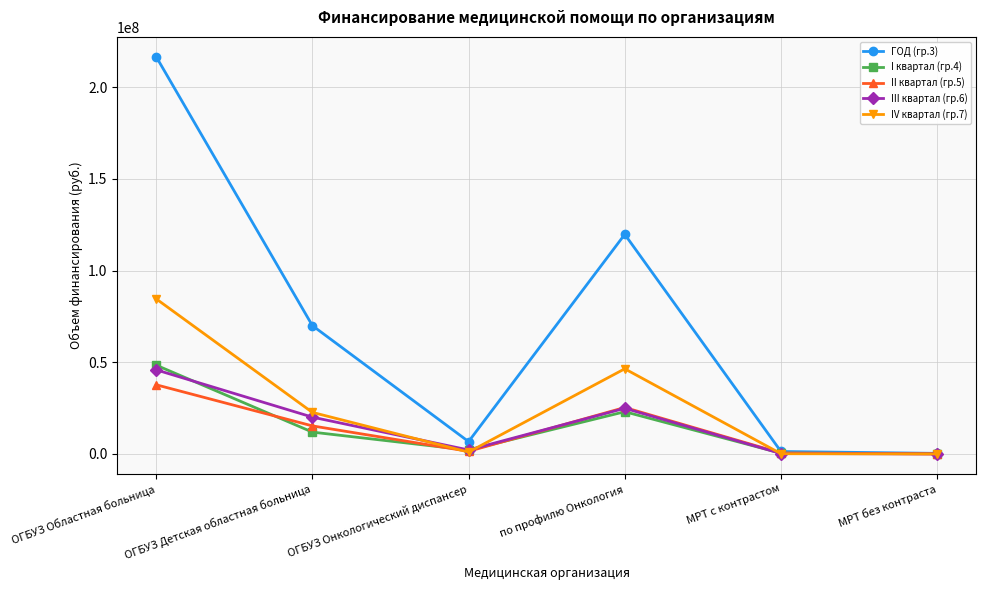

How many series are shown in this chart?

5